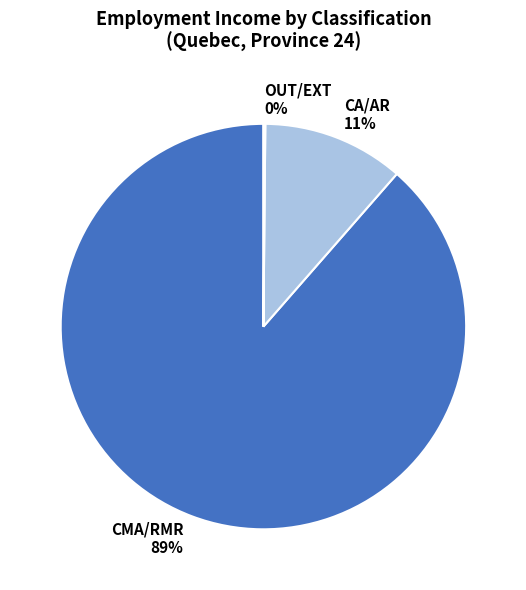

Is the sum of CMA/RMR and CA/AR greater than half?

Yes